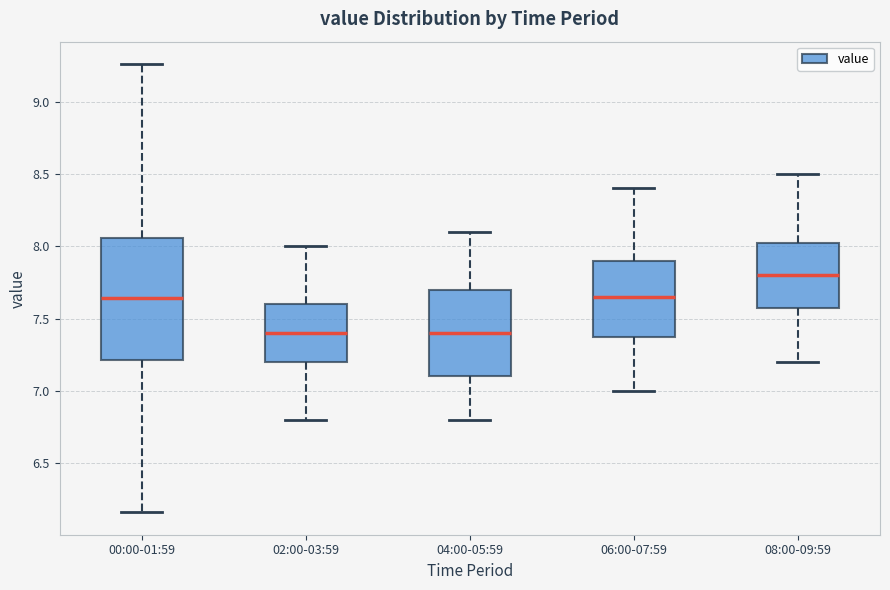

Comparing the boxes themselves (not the whiskers), which one is the tallest?

00:00-01:59